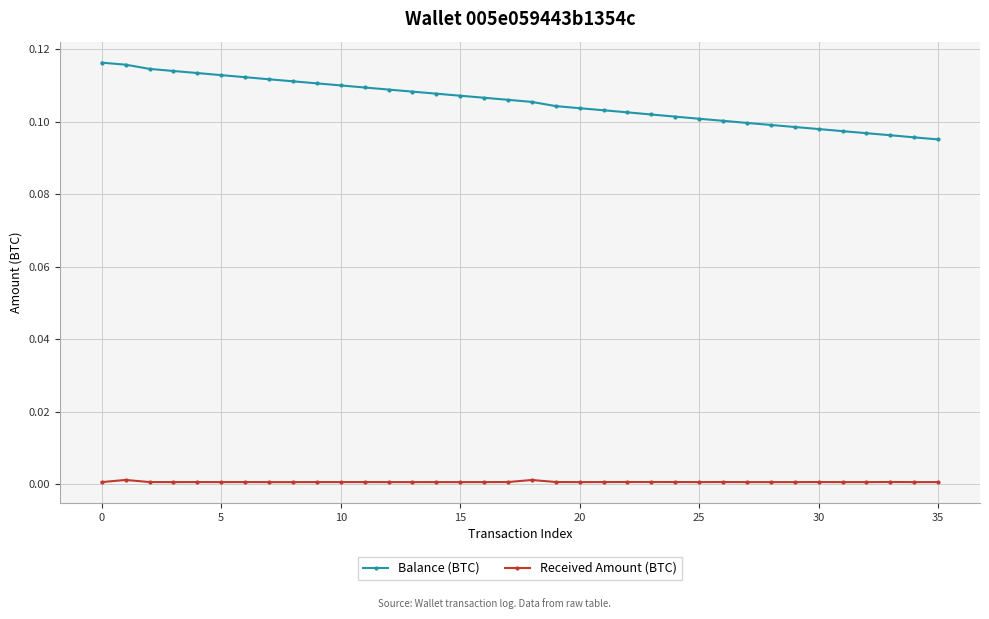

True or false: Received Amount (BTC) has more than 1 interior local peaks.

True